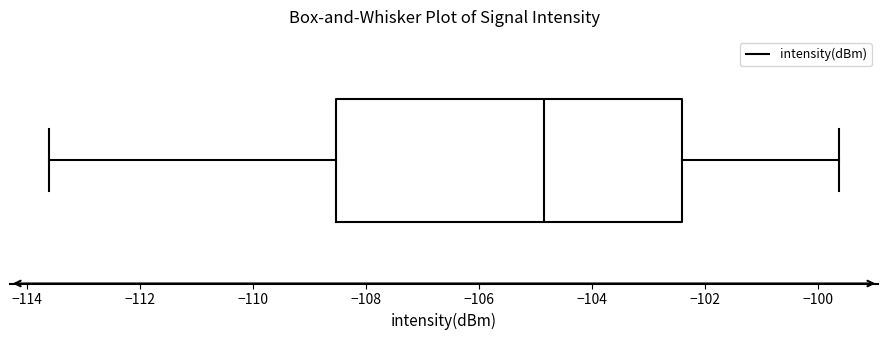

Read this box plot against the x-axis: the position of the median line, the range covered by the box, and the ends of both whiskers. The values are not printed on the chart, so give them approximately, as read against the axis.

median -104.8, box -108.6 to -102.4, whiskers -113.6 to -99.6